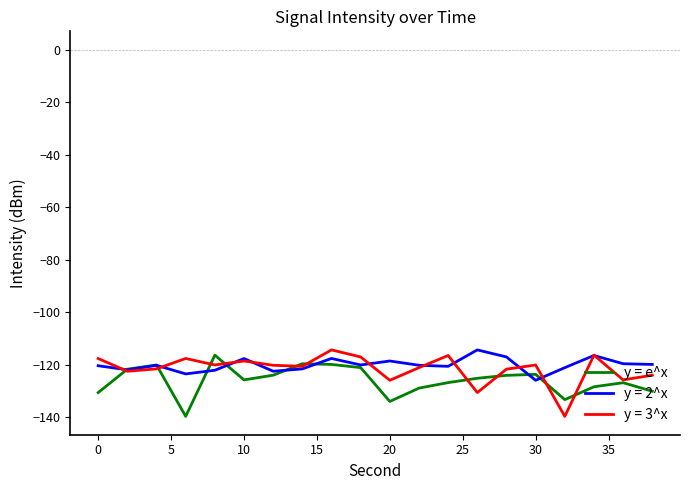

What is the minimum value shown in the chart?

-139.7